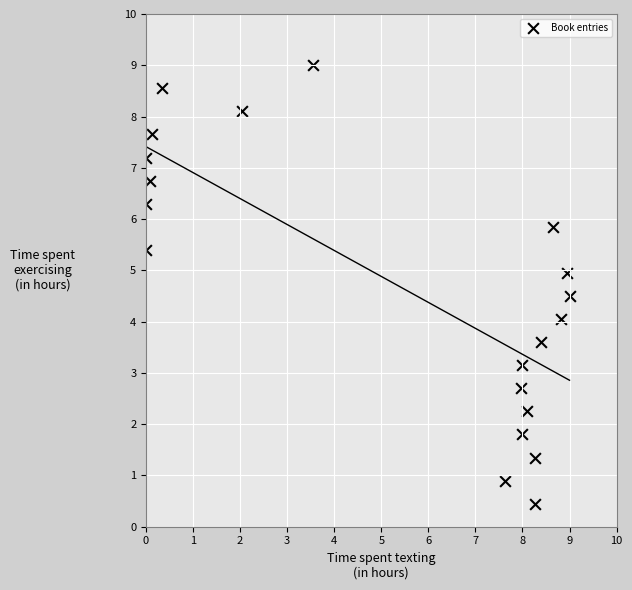

What is the range of X values (max minus min)?

9.0